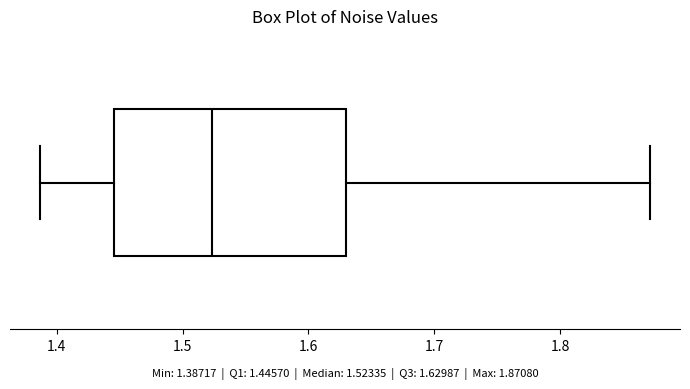

Transcribe this box plot: give where the median line is, the range the box spans, and where the two whiskers end, as read against the x-axis. The values are not printed on the chart, so give them approximately, as read against the axis.

median 1.52, box 1.45 to 1.63, whiskers 1.39 to 1.87